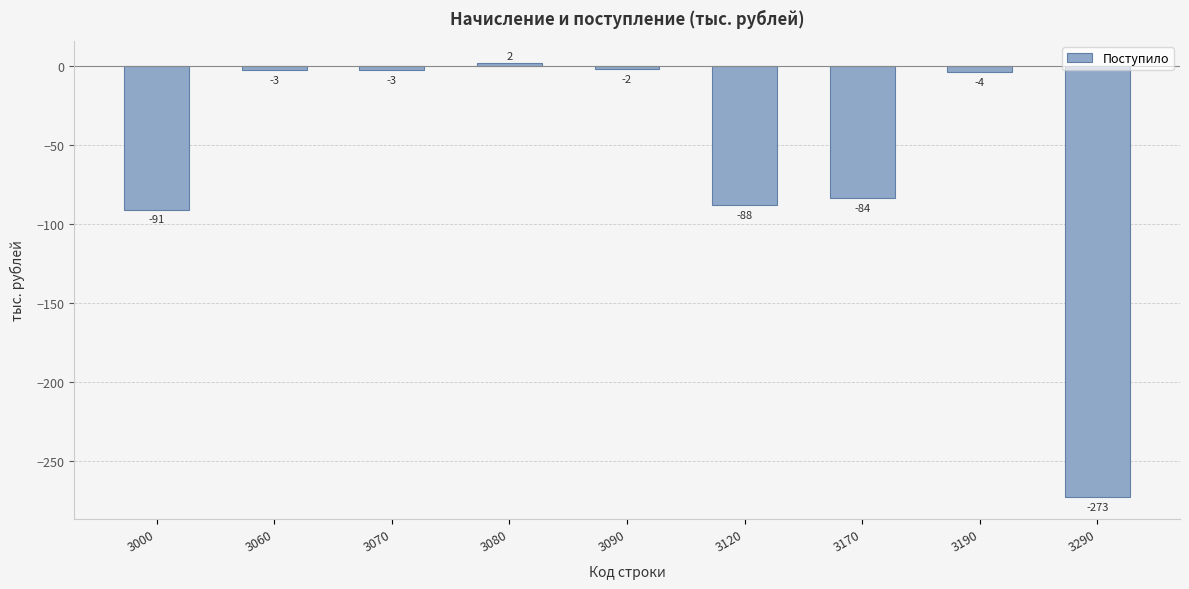

At which category does the chart reach its minimum across all series?

3290